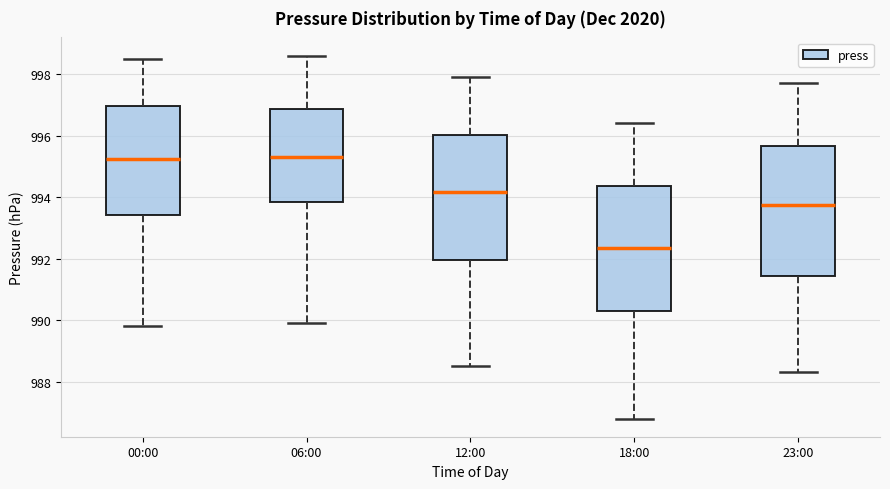

Reading left to right, transcribe this box plot: for each box, give where its median line is, the range the box spans, and where its two whiskers end, as read against the y-axis. The values are not printed on the chart, so give them approximately, as read against the axis.

00:00: median 995.2, box 993.4 to 997.0, whiskers 989.8 to 998.6
06:00: median 995.4, box 993.8 to 996.8, whiskers 990.0 to 998.6
12:00: median 994.2, box 992.0 to 996.0, whiskers 988.6 to 998.0
18:00: median 992.4, box 990.4 to 994.4, whiskers 986.8 to 996.4
23:00: median 993.8, box 991.4 to 995.6, whiskers 988.4 to 997.8